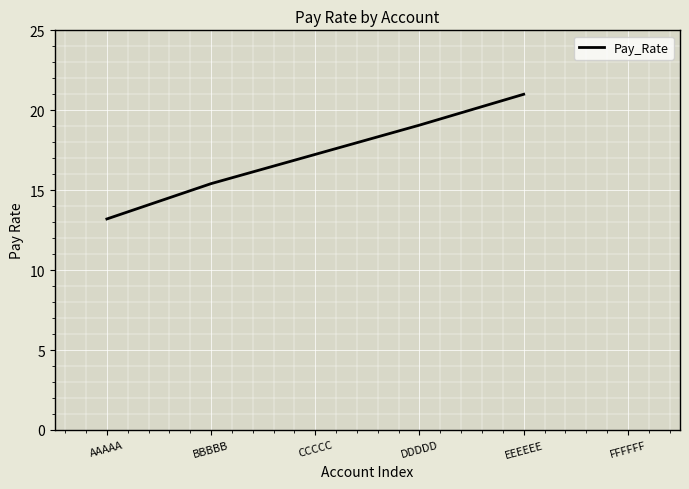

What is the greatest value displayed?

21.0